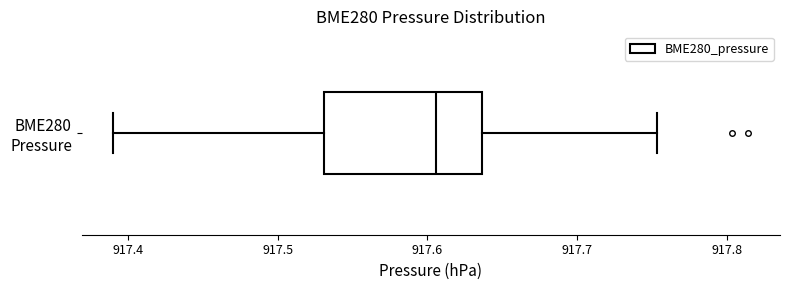

Transcribe this box plot: give where the median line is, the range the box spans, and where the two whiskers end, as read against the x-axis. The values are not printed on the chart, so give them approximately, as read against the axis.

median 917.61, box 917.53 to 917.64, whiskers 917.39 to 917.75